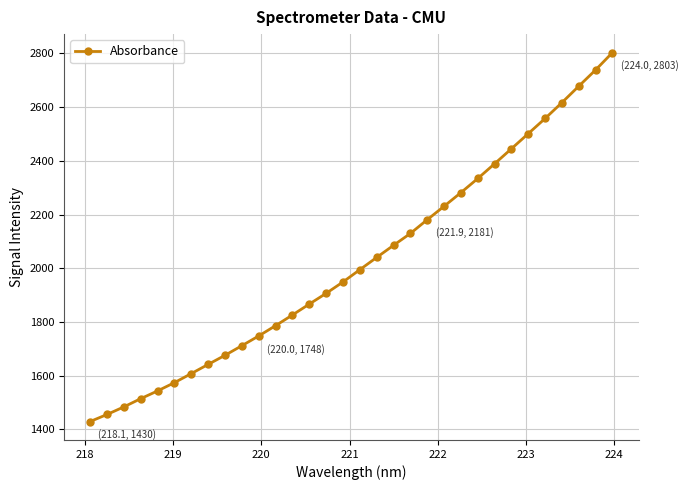

What is the difference between the second highest and minimum values?

1309.0